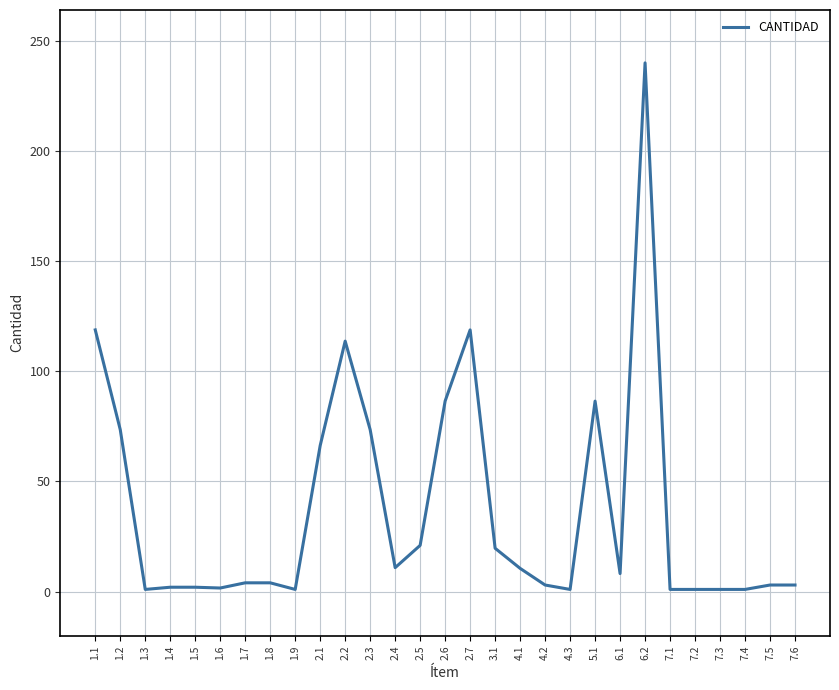

The value at 3.1 is 19.7. True or false?

True